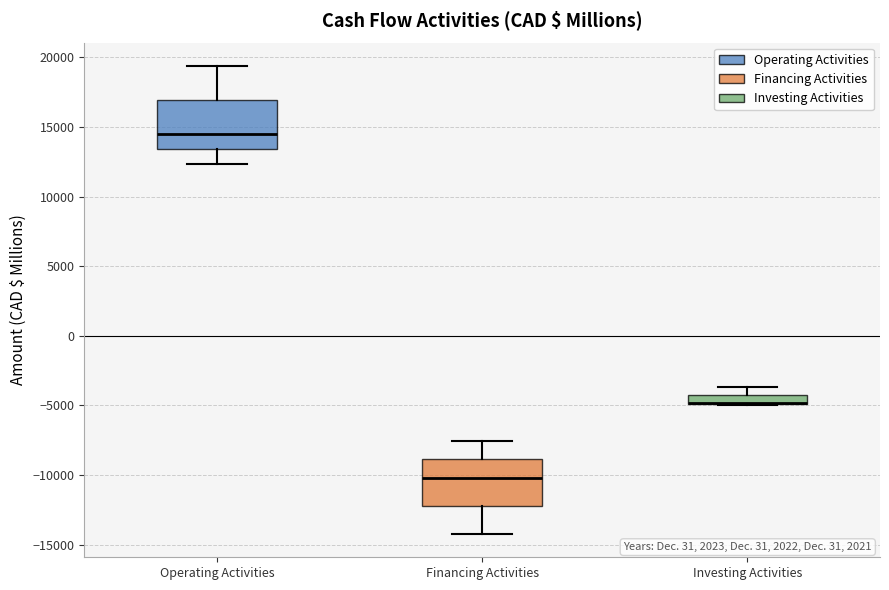

Where is the upper edge of the box for Financing Activities on the y-axis? The values are not printed on the chart, so give them approximately, as read against the axis.

-9000